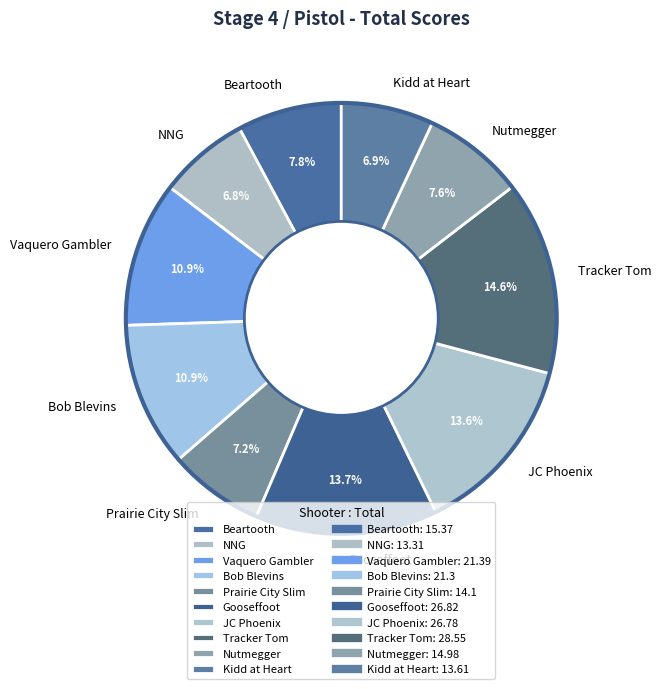

Is there any slice that represents more than half of the pie?

No